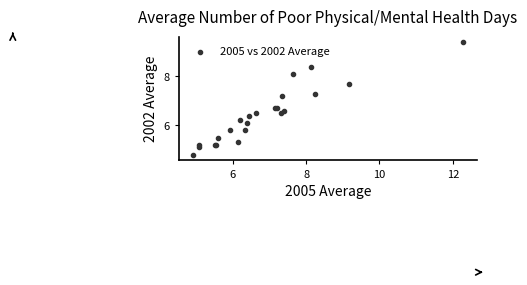

What Y value in the scatter plot is closest to 7?

7.2